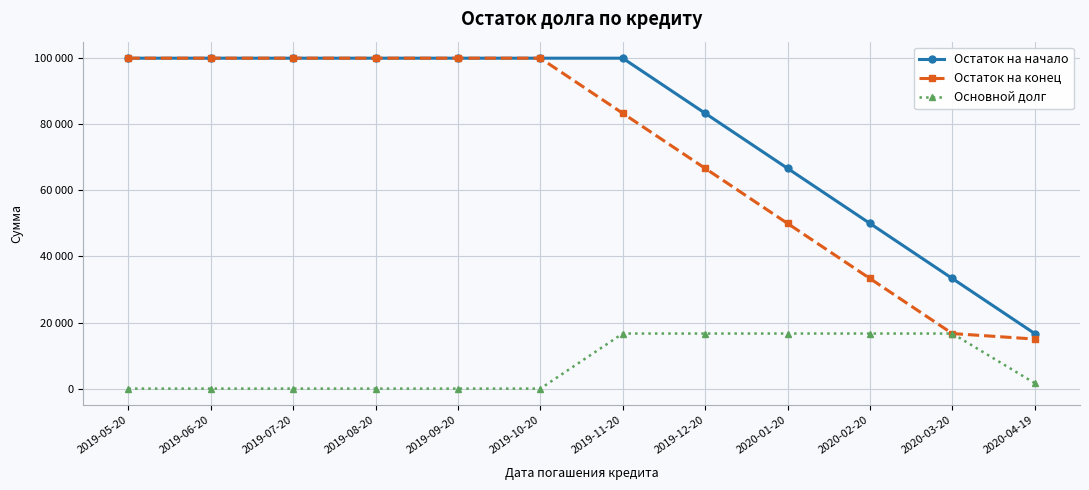

The value of Остаток на начало at 2020-04-19 is 29306. True or false?

False